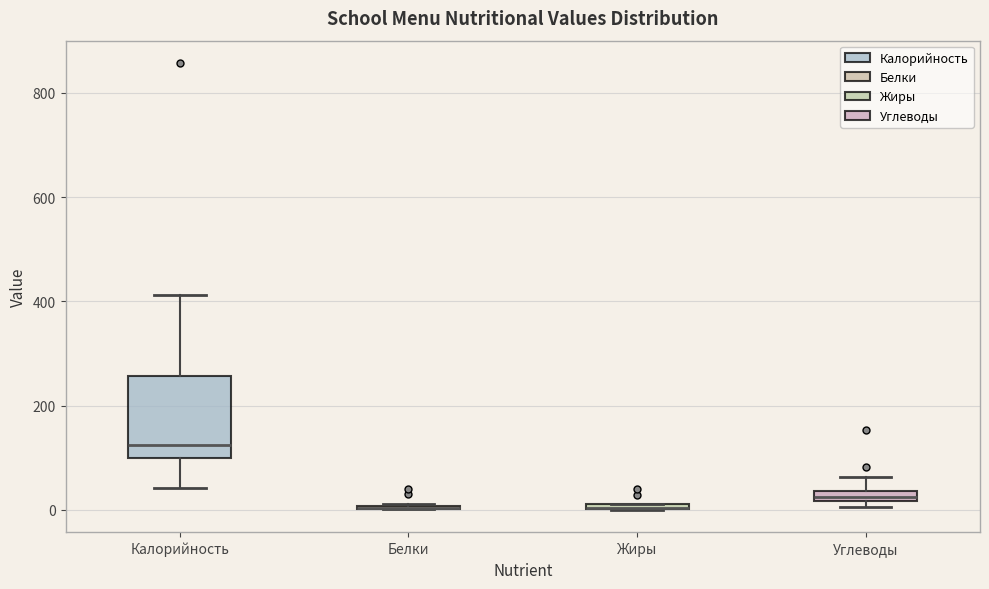

Comparing the boxes themselves (not the whiskers), which one is the tallest?

Калорийность